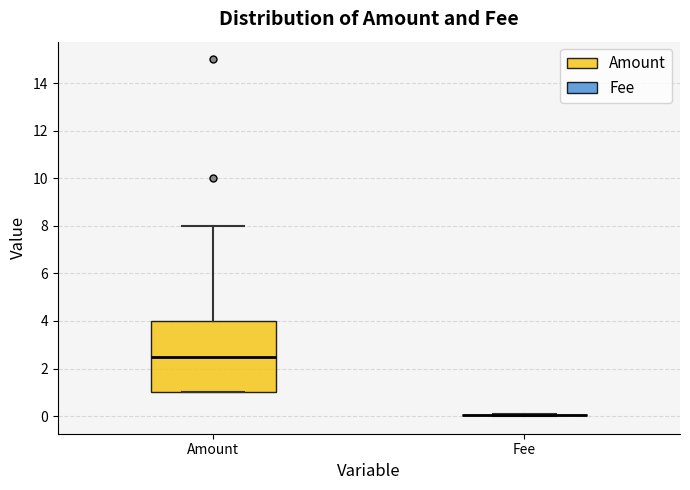

Where is the upper edge of the box for Amount on the y-axis? The values are not printed on the chart, so give them approximately, as read against the axis.

4.0